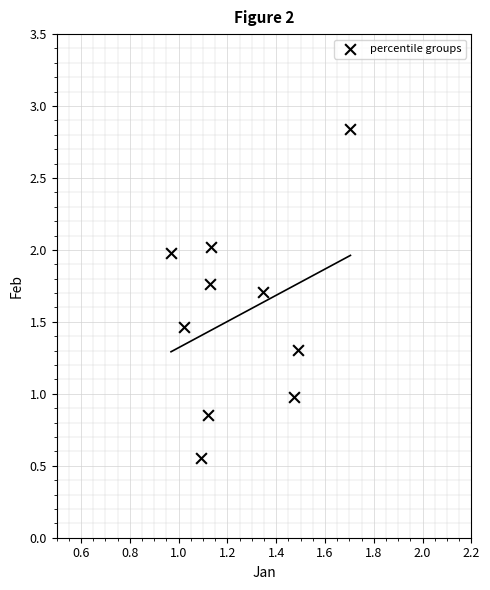

What is the range of Y values (max minus min)?

2.3